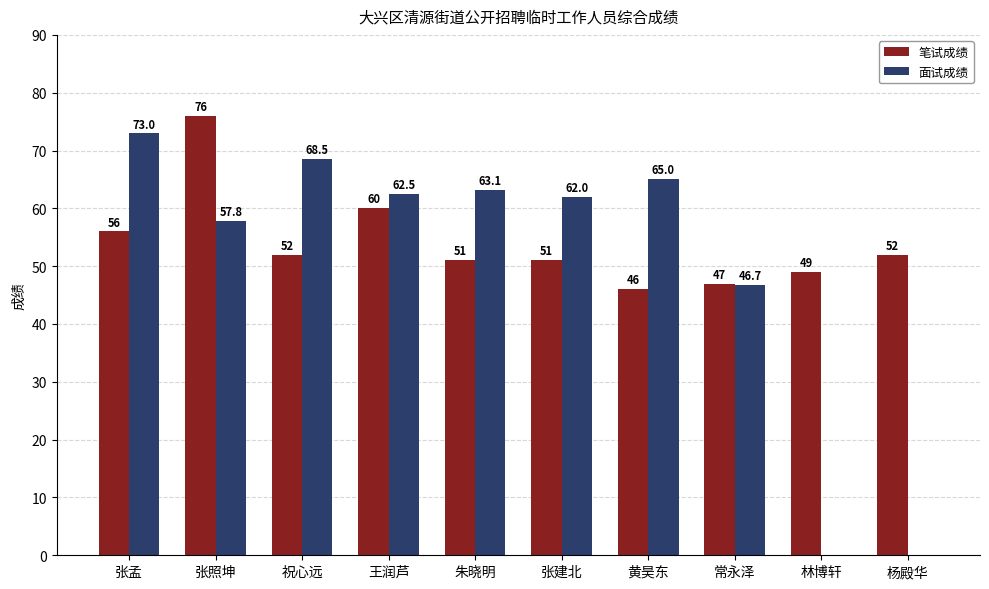

How many categories are shown in the chart?

10